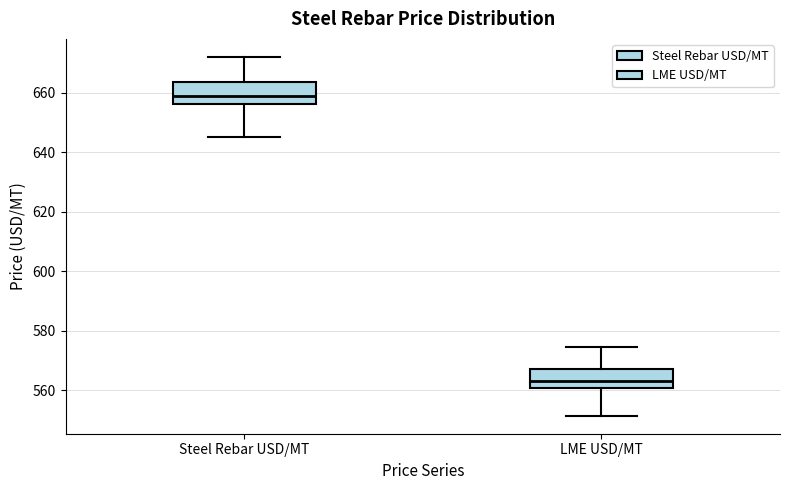

Where is the lower edge of the box for LME USD/MT on the y-axis? The values are not printed on the chart, so give them approximately, as read against the axis.

560